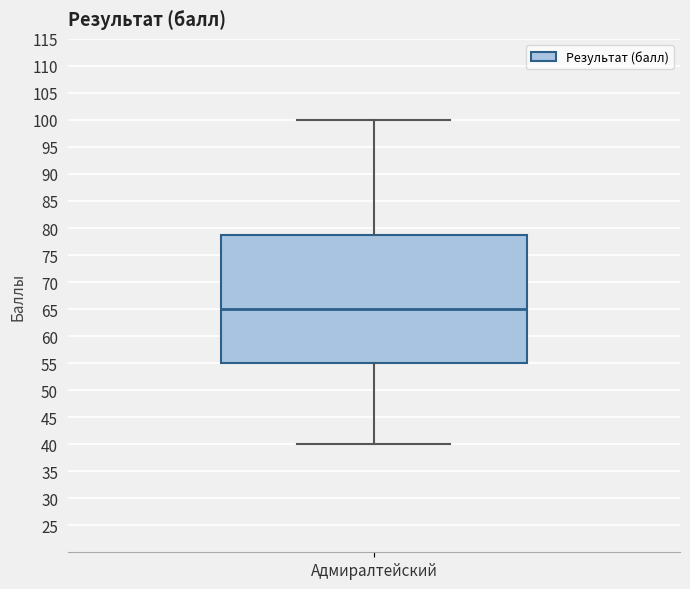

Read this box plot against the y-axis: the position of the median line, the range covered by the box, and the ends of both whiskers. The values are not printed on the chart, so give them approximately, as read against the axis.

median 65, box 55 to 79, whiskers 40 to 100